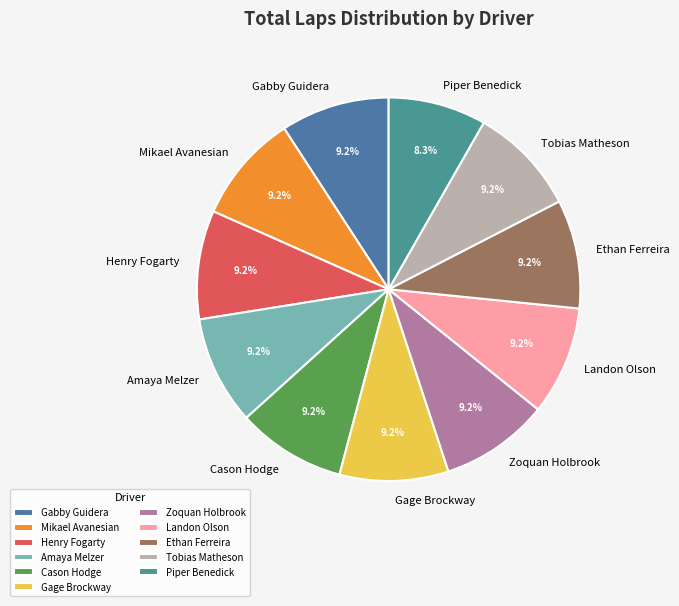

Combined, do Cason Hodge and Gage Brockway account for over 50%?

No